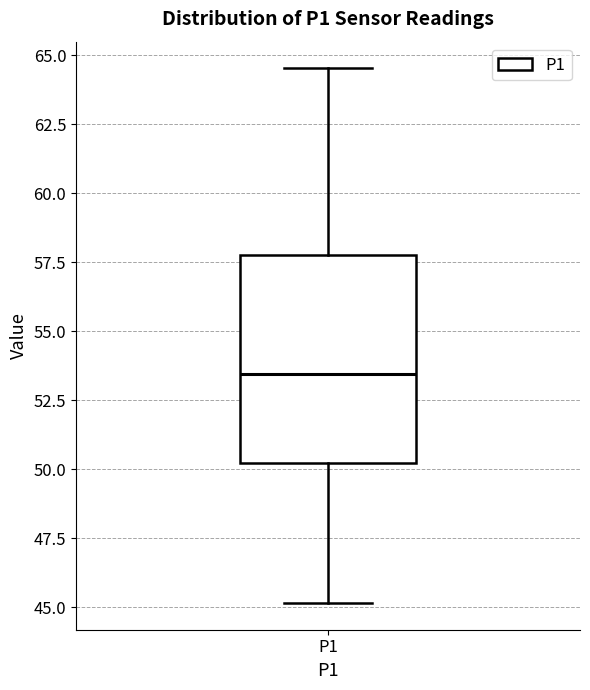

Read this box plot against the y-axis: the position of the median line, the range covered by the box, and the ends of both whiskers. The values are not printed on the chart, so give them approximately, as read against the axis.

median 53.5, box 50.0 to 58.0, whiskers 45.0 to 64.5